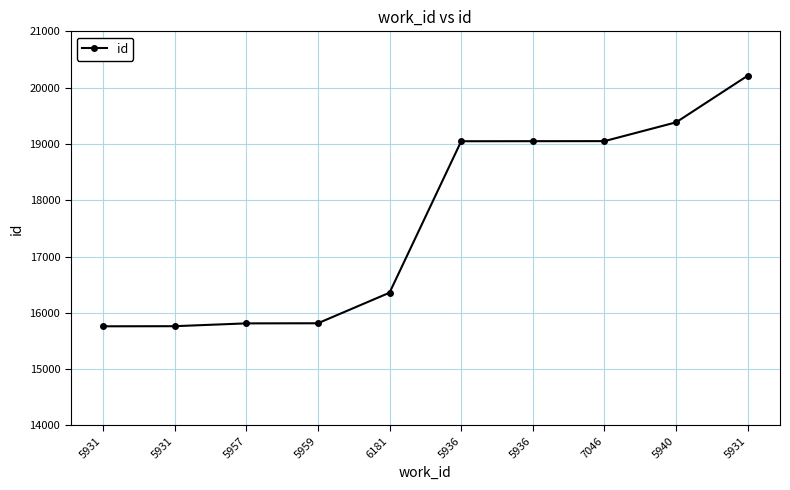

Which has a higher value, 5936 or 5931?

5936